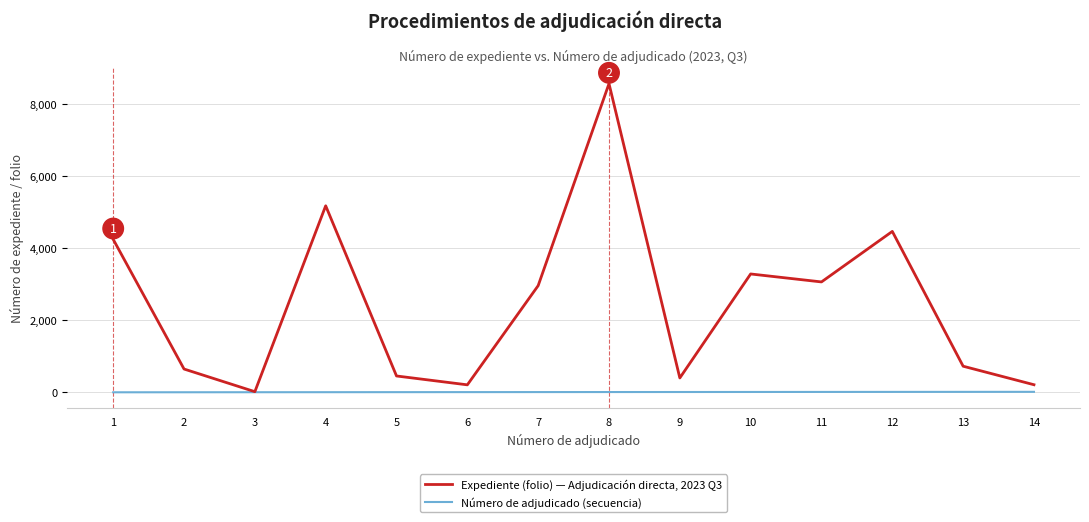

What is the maximum value shown in the chart?

8567